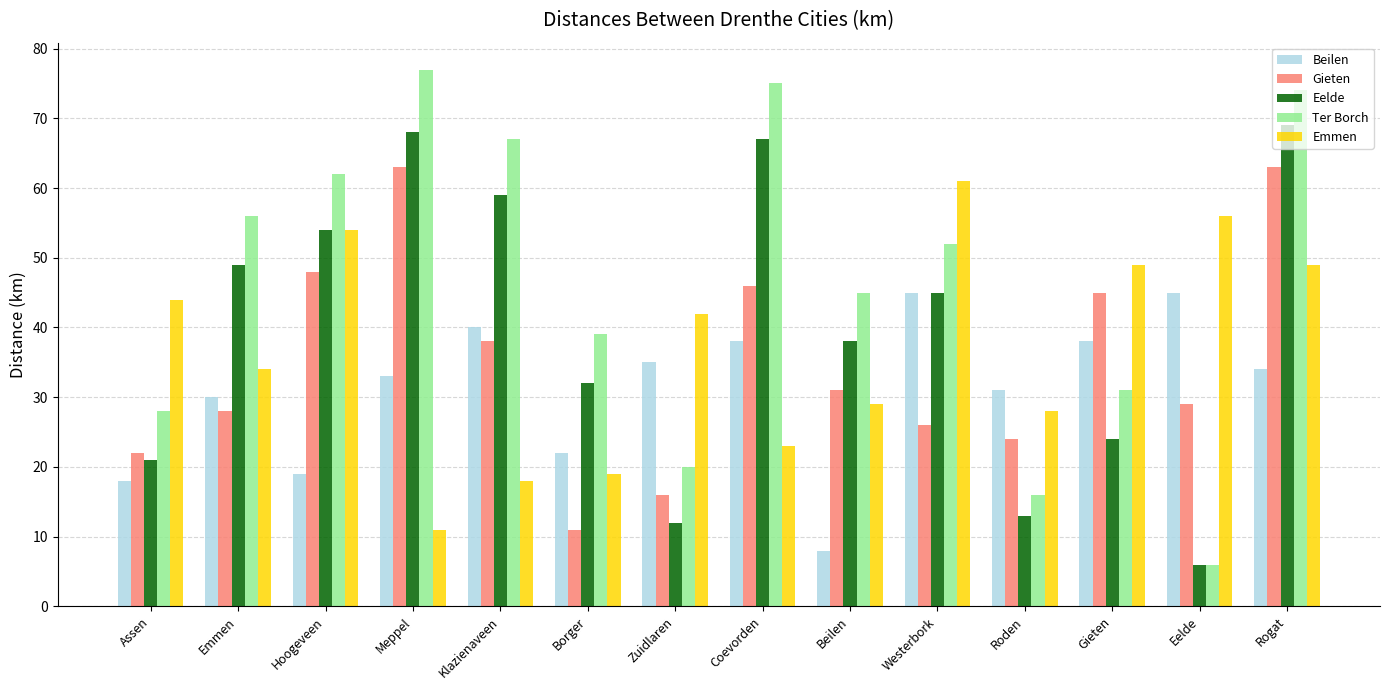

Does the chart contain any negative values?

No